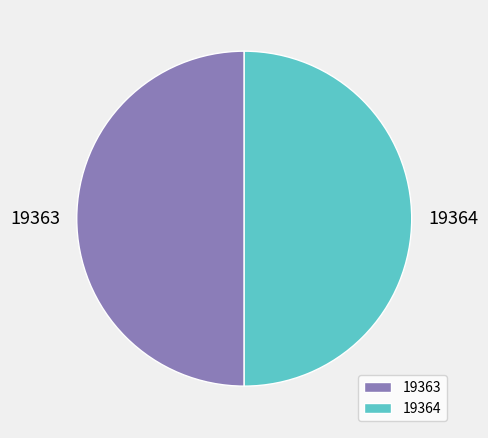

Do 19363 and 19364 together represent more than half of the pie?

Yes